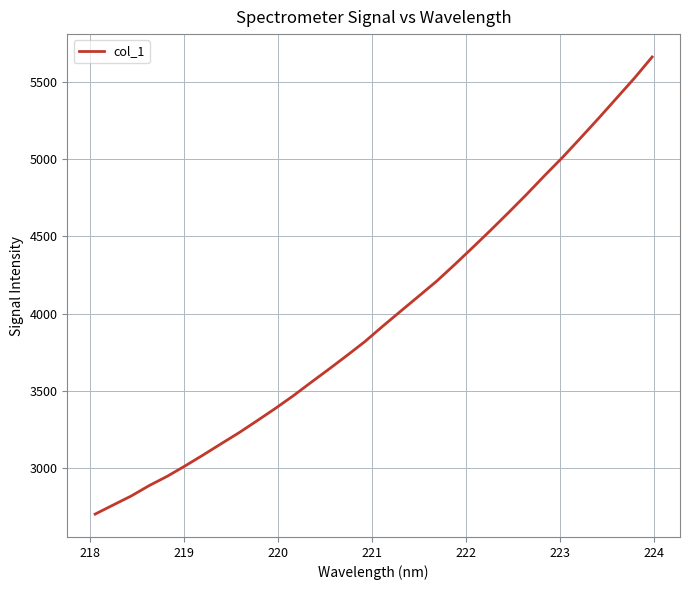

What is the greatest value displayed?

5663.8